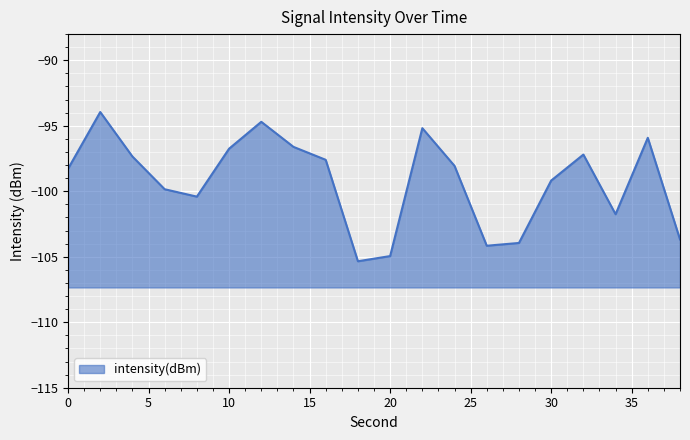

What is the sum of all values?

-1984.9